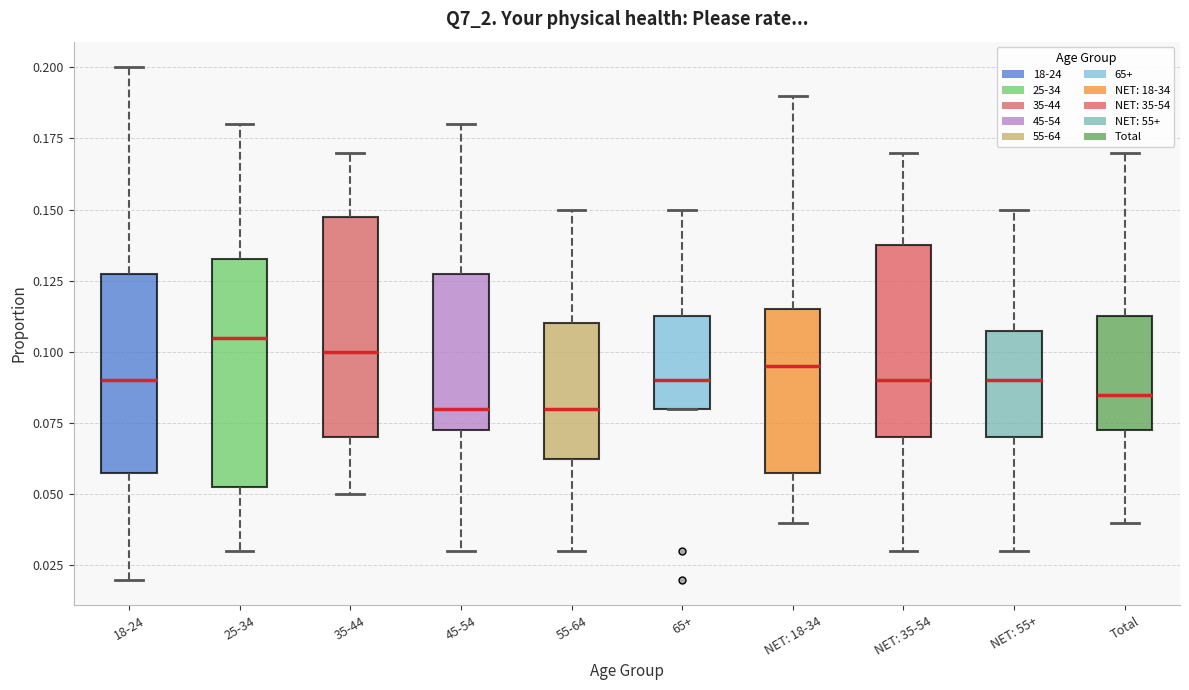

Reading left to right, transcribe this box plot: for each box, give where its median line is, the range the box spans, and where its two whiskers end, as read against the y-axis. The values are not printed on the chart, so give them approximately, as read against the axis.

18-24: median 0.090, box 0.060 to 0.130, whiskers 0.020 to 0.200
25-34: median 0.105, box 0.055 to 0.135, whiskers 0.030 to 0.180
35-44: median 0.100, box 0.070 to 0.150, whiskers 0.050 to 0.170
45-54: median 0.080, box 0.075 to 0.130, whiskers 0.030 to 0.180
55-64: median 0.080, box 0.065 to 0.110, whiskers 0.030 to 0.150
65+: median 0.090, box 0.080 to 0.115, whiskers 0.080 to 0.150
NET: 18-34: median 0.095, box 0.060 to 0.115, whiskers 0.040 to 0.190
NET: 35-54: median 0.090, box 0.070 to 0.140, whiskers 0.030 to 0.170
NET: 55+: median 0.090, box 0.070 to 0.110, whiskers 0.030 to 0.150
Total: median 0.085, box 0.075 to 0.115, whiskers 0.040 to 0.170